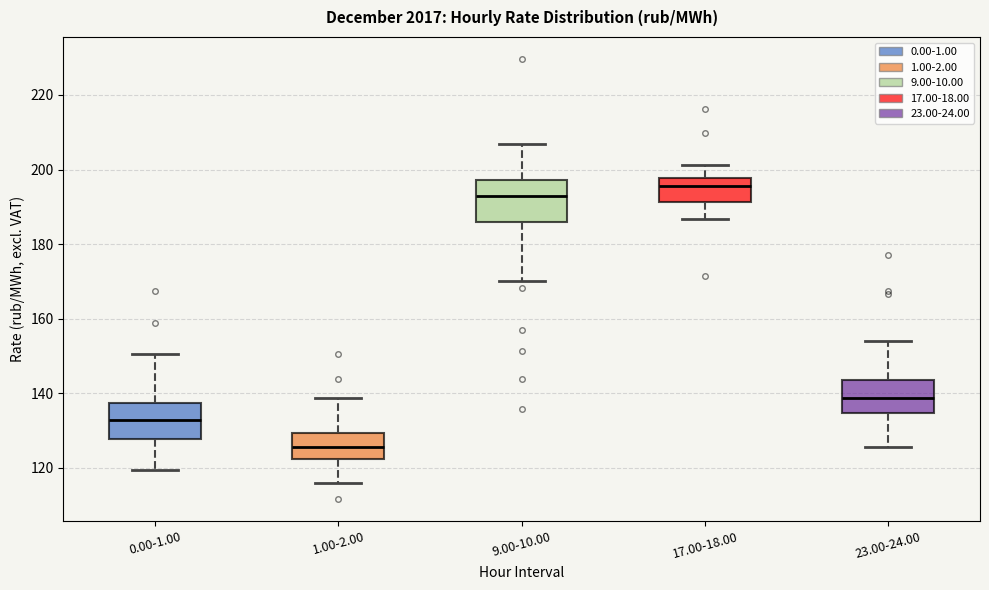

Reading left to right, transcribe this box plot: for each box, give where its median line is, the range the box spans, and where its two whiskers end, as read against the y-axis. The values are not printed on the chart, so give them approximately, as read against the axis.

0.00-1.00: median 132, box 128 to 138, whiskers 120 to 150
1.00-2.00: median 126, box 122 to 130, whiskers 116 to 138
9.00-10.00: median 192, box 186 to 198, whiskers 170 to 206
17.00-18.00: median 196, box 192 to 198, whiskers 186 to 202
23.00-24.00: median 138, box 134 to 144, whiskers 126 to 154